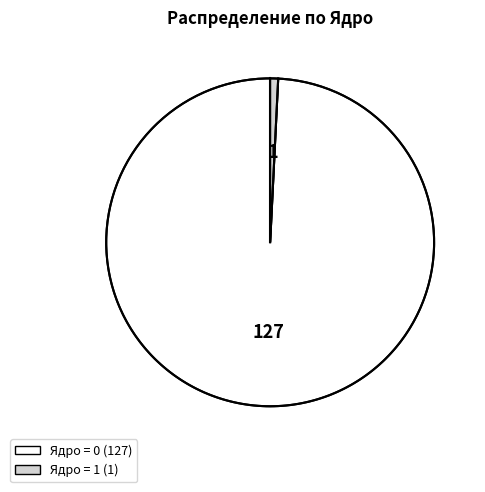

Is there a majority slice in this chart?

Yes